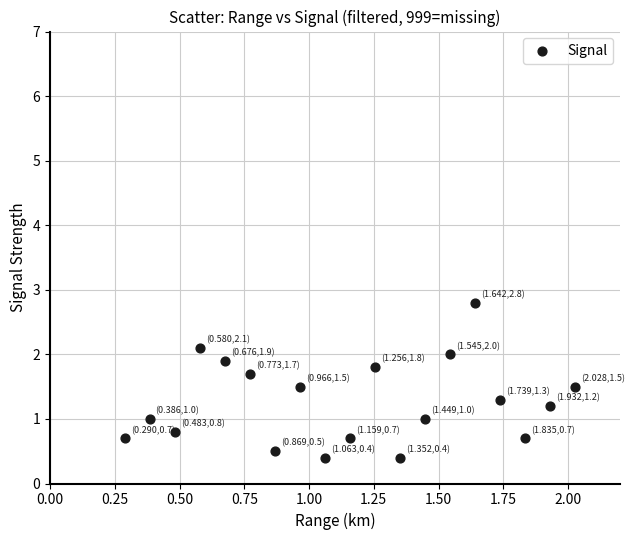

What is the range of Y values (max minus min)?

2.4